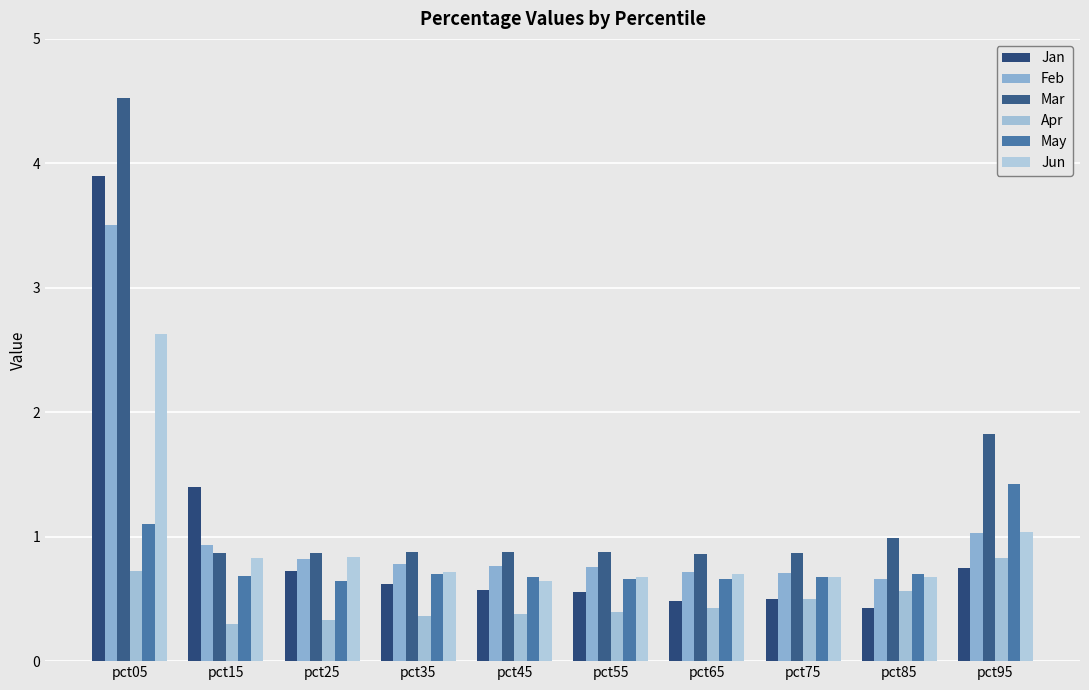

Which series has the widest spread of values?

Mar